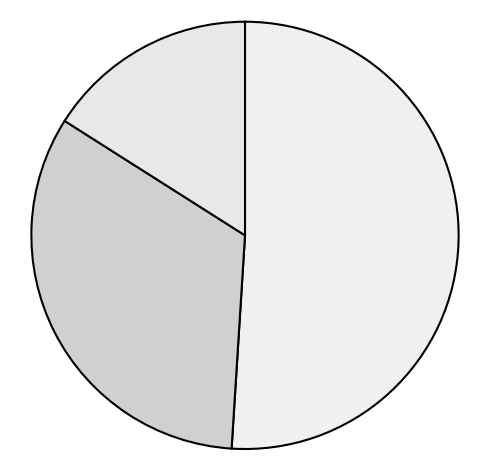

How many slices are in this pie chart?

3